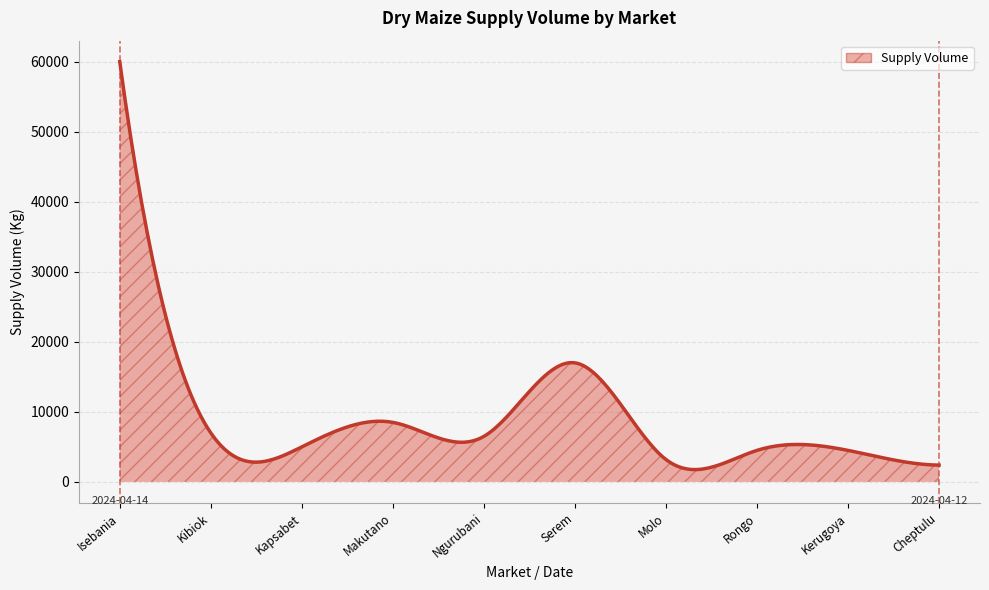

How many lines are shown in the chart?

1